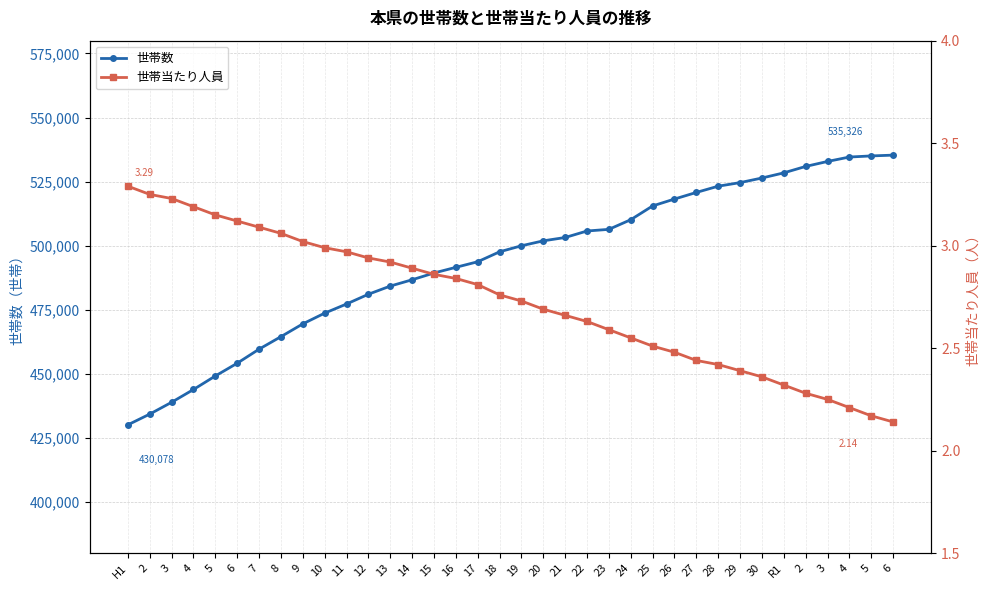

Which series has the largest range (max minus min)?

世帯数